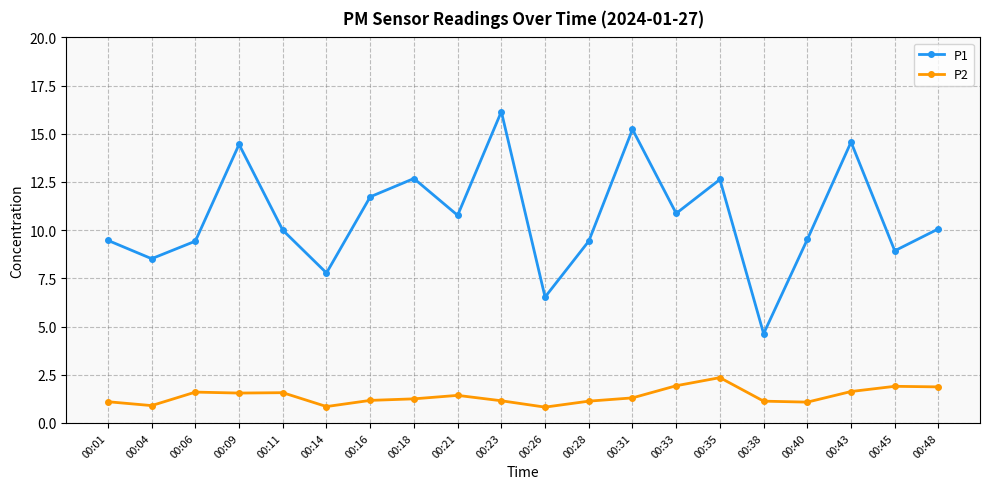

The P2 series shows 0.7 at 00:09. True or false?

False